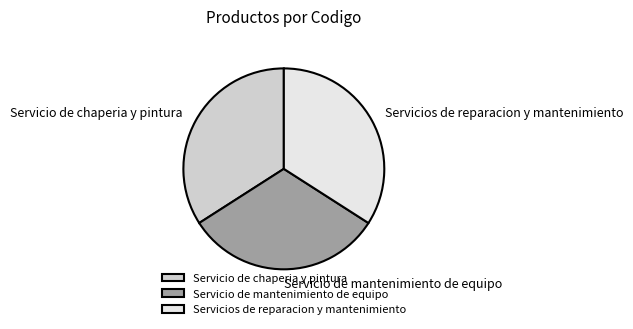

Combined, do Servicio de chaperia y pintura and Servicios de reparacion y mantenimiento account for over 50%?

Yes